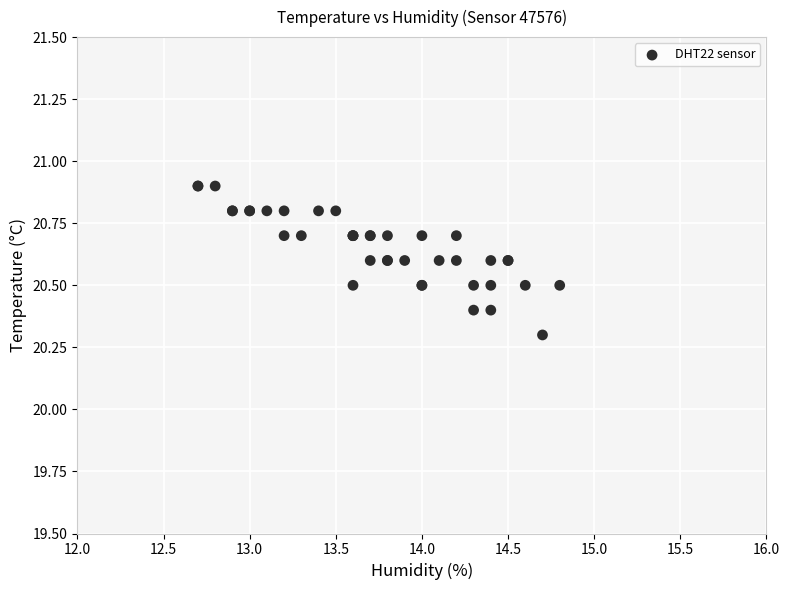

What Y value in the scatter plot is closest to 20?

20.3